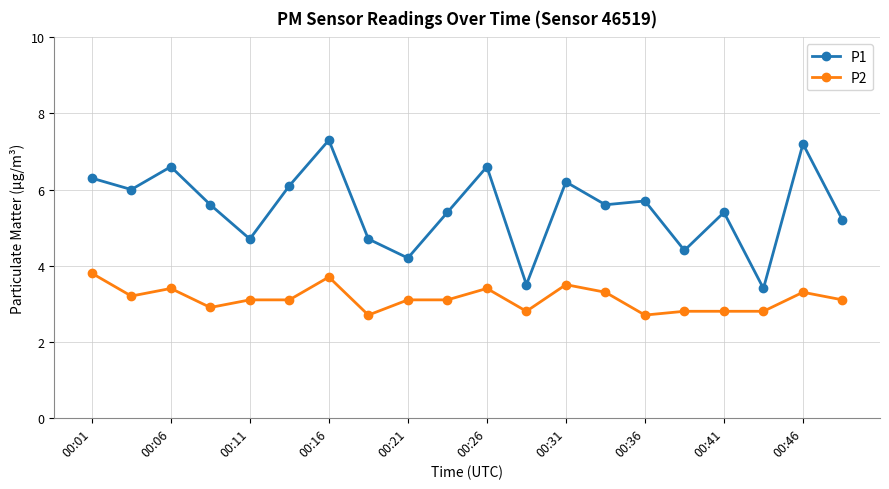

What is the smallest value displayed?

2.7